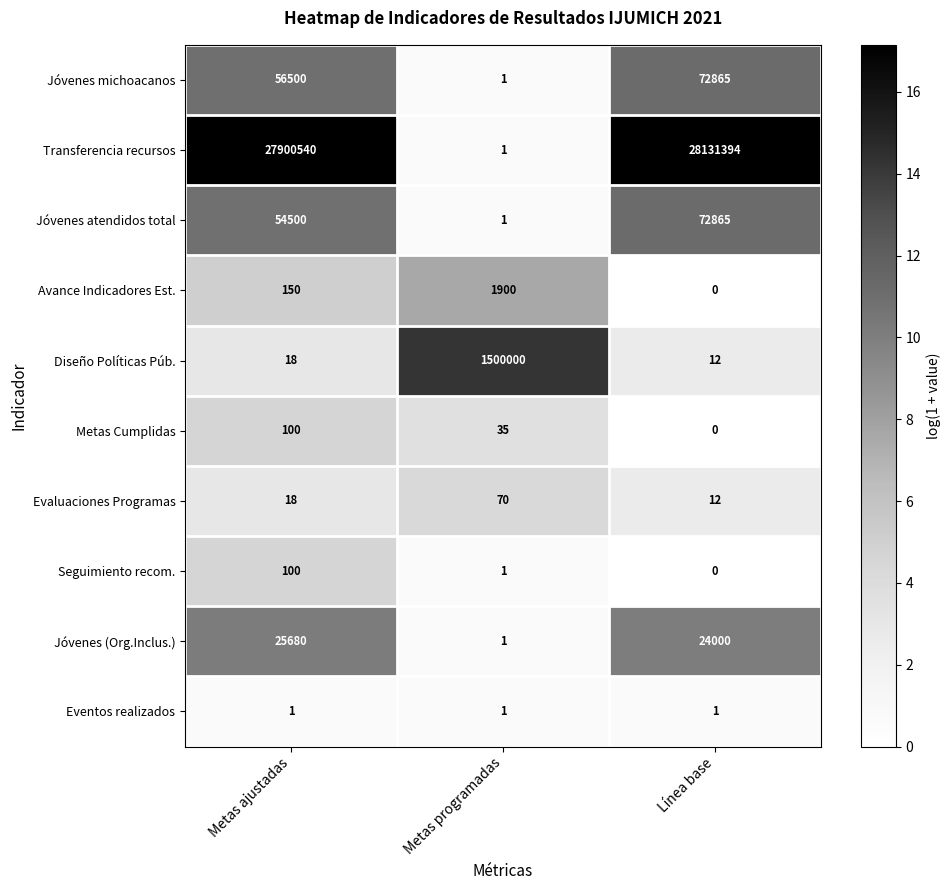

Reading left to right, transcribe all the data shown in this chart.

Jóvenes michoacanos: Metas ajustadas=56500	Metas programadas=1	Línea base=72865
Transferencia recursos: Metas ajustadas=27900540	Metas programadas=1	Línea base=28131394
Jóvenes atendidos total: Metas ajustadas=54500	Metas programadas=1	Línea base=72865
Avance Indicadores Est.: Metas ajustadas=150	Metas programadas=1900	Línea base=0
Diseño Políticas Púb.: Metas ajustadas=18	Metas programadas=1500000	Línea base=12
Metas Cumplidas: Metas ajustadas=100	Metas programadas=35	Línea base=0
Evaluaciones Programas: Metas ajustadas=18	Metas programadas=70	Línea base=12
Seguimiento recom.: Metas ajustadas=100	Metas programadas=1	Línea base=0
Jóvenes (Org.Inclus.): Metas ajustadas=25680	Metas programadas=1	Línea base=24000
Eventos realizados: Metas ajustadas=1	Metas programadas=1	Línea base=1